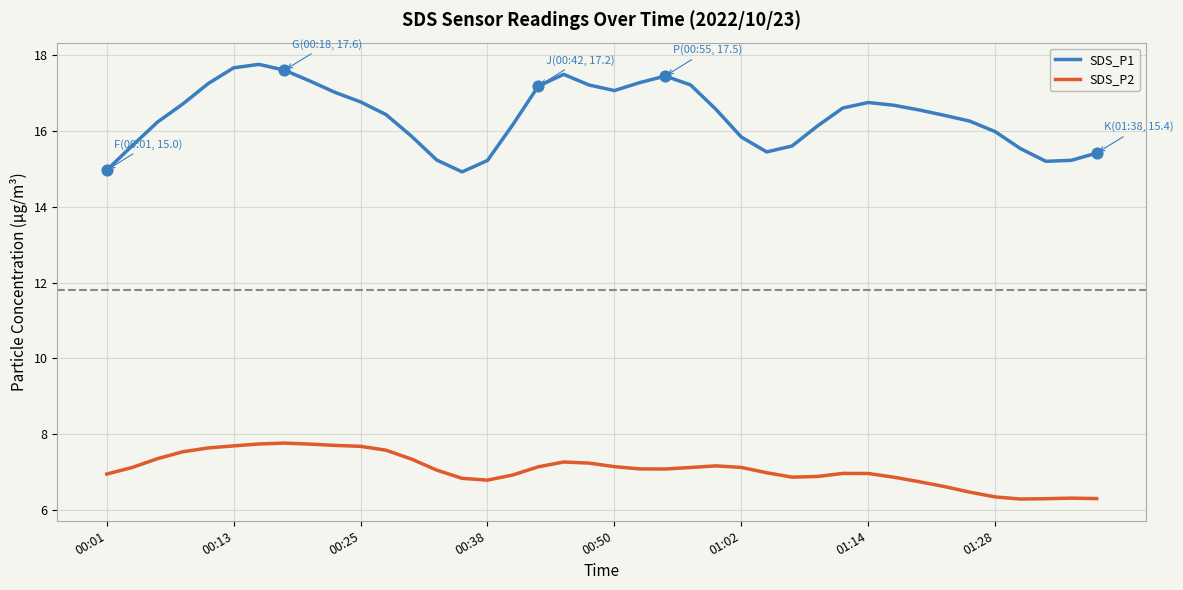

Which series has the largest total across all categories?

SDS_P1